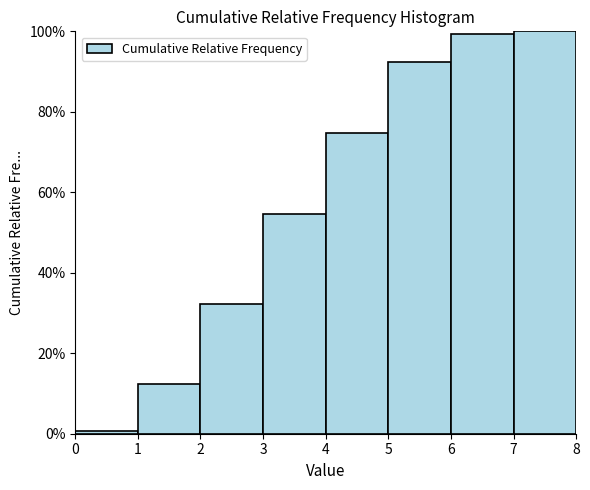

Reading left to right, list every bar in this chart as the range it spans on the x-axis followed by its height. The values are not printed on the chart, so give them approximately, as read against the axis.

0 to 1: under 2
1 to 2: 12
2 to 3: 32
3 to 4: 54
4 to 5: 74
5 to 6: 92
6 to 7: 100
7 to 8: 100